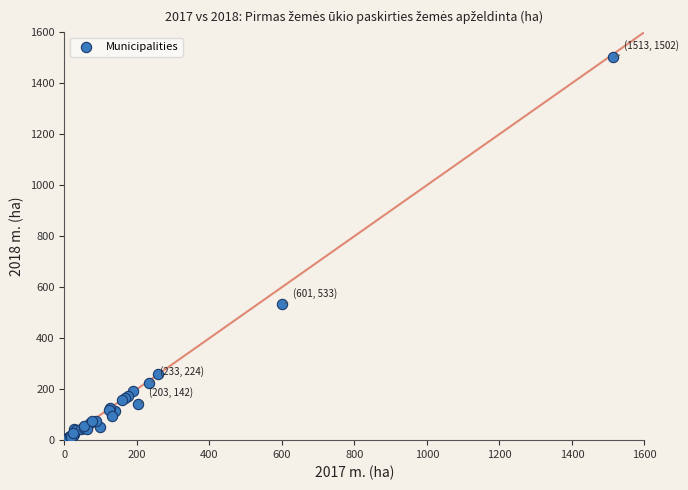

What Y value in the scatter plot is closest to 751?

532.8